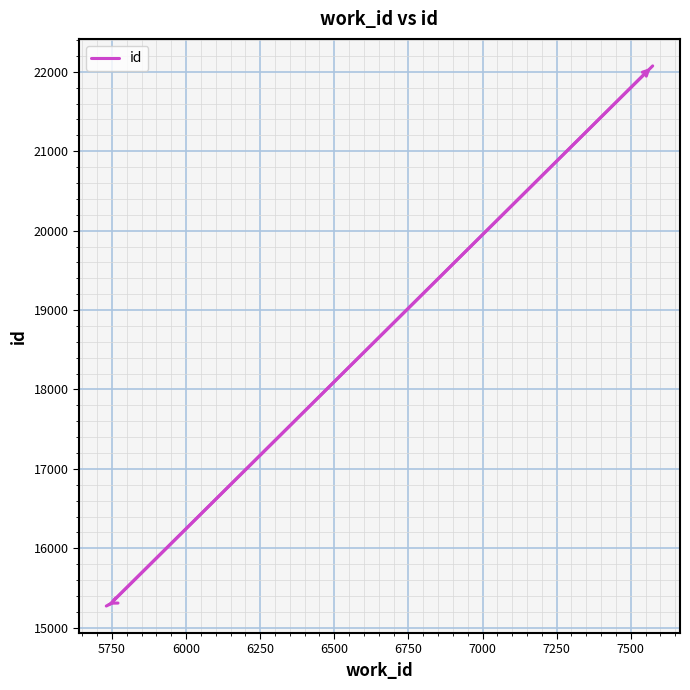

Reading left to right, what are all the values shown in this chart?

15274	15307	15308	15309	15310	15311	15312	15313	15314	22074